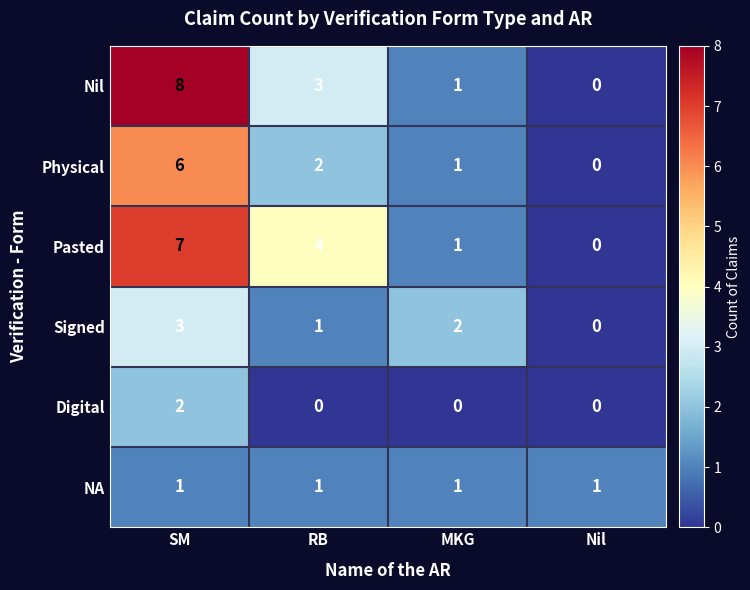

Where is Nil nearest to the value 4?

RB